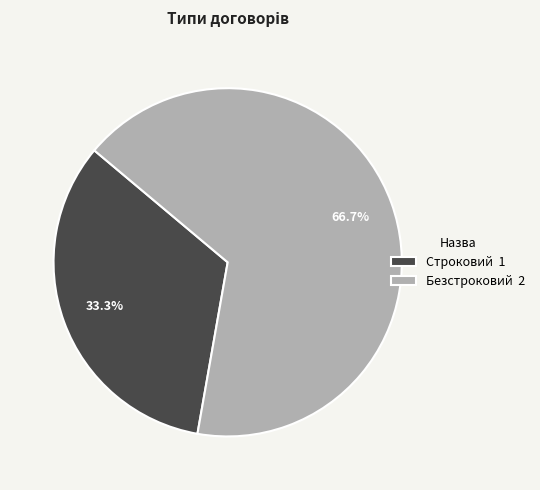

What is the smallest slice in the pie chart?

Строковий